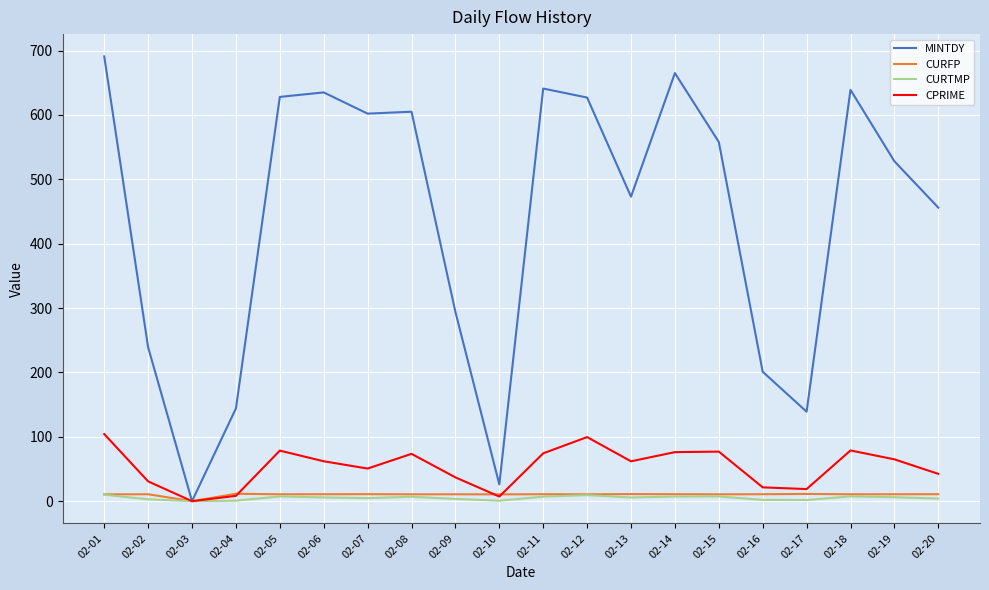

What is the highest value of the MINTDY series?

691.0